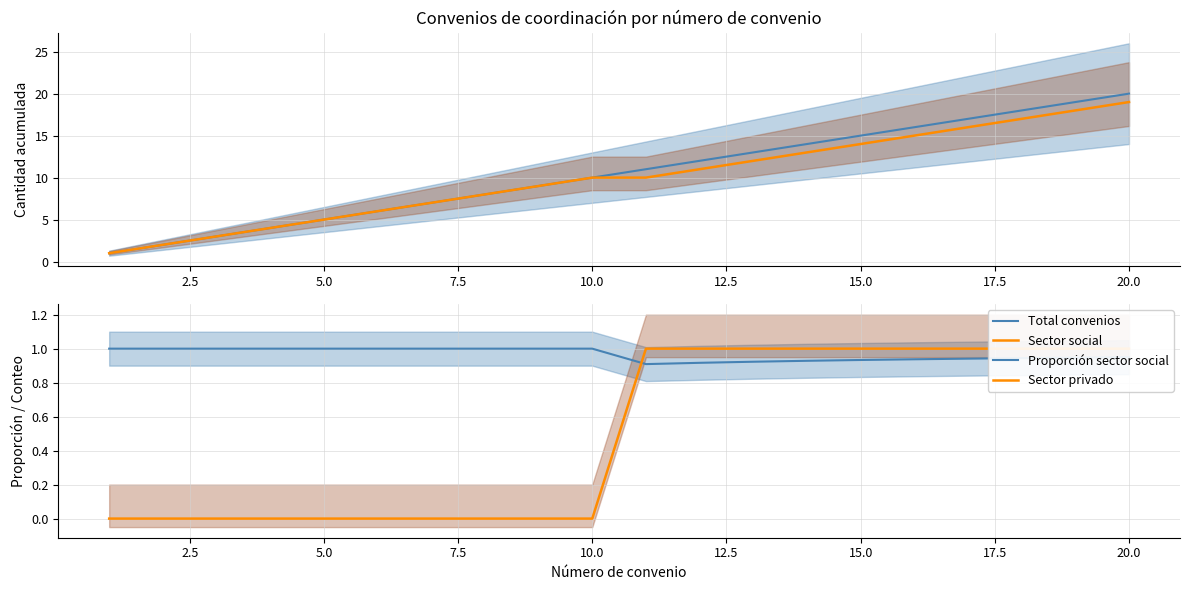

Reading right to left, extract all data points from this chart.

Total convenios: 20.0	19.0	18.0	17.0	16.0	15.0	14.0	13.0	12.0	11.0	10.0	9.0	8.0	7.0	6.0	5.0	4.0	3.0	2.0	1.0
Sector social: 19.0	18.0	17.0	16.0	15.0	14.0	13.0	12.0	11.0	10.0	10.0	9.0	8.0	7.0	6.0	5.0	4.0	3.0	2.0	1.0
Proporción sector social: 0.9	0.9	0.9	0.9	0.9	0.9	0.9	0.9	0.9	0.9	1.0	1.0	1.0	1.0	1.0	1.0	1.0	1.0	1.0	1.0
Sector privado: 1.0	1.0	1.0	1.0	1.0	1.0	1.0	1.0	1.0	1.0	0.0	0.0	0.0	0.0	0.0	0.0	0.0	0.0	0.0	0.0